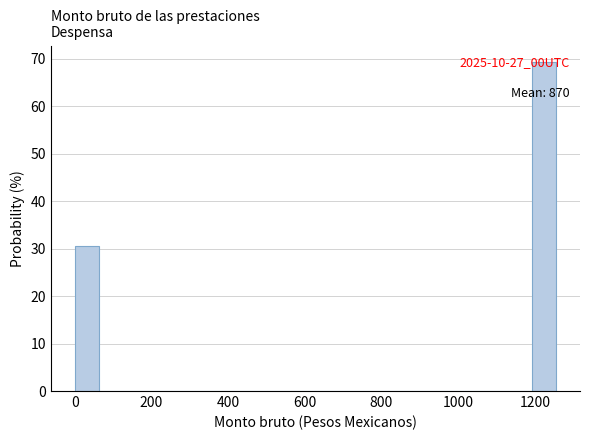

Around what value on the x-axis is the tallest bar? Give the approximate position of its centre, as read against the axis.

1220